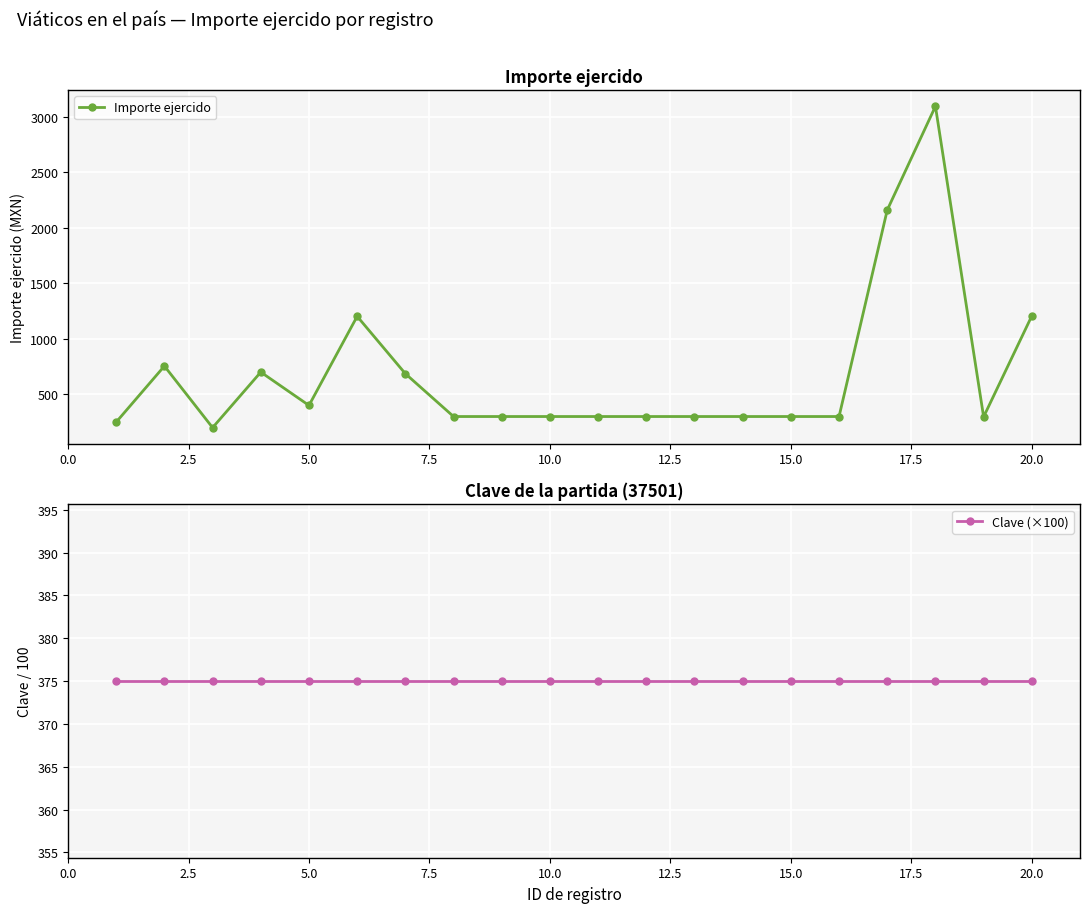

How many values in the Importe ejercido series are below 300?

3